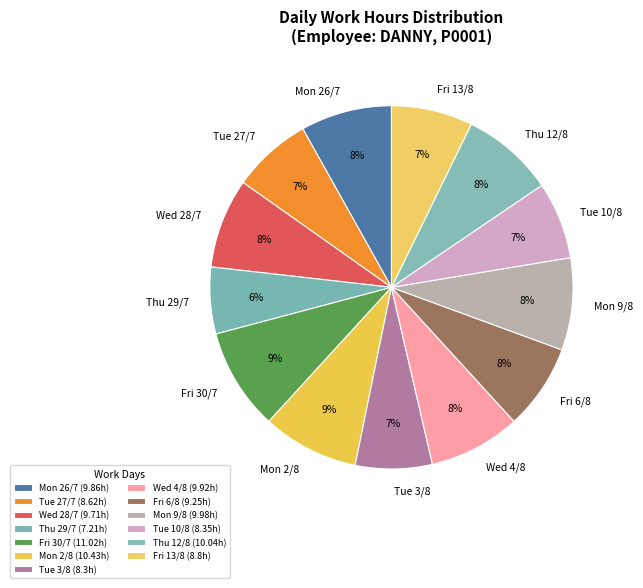

What is the ratio of the value at Tue 27/7 to the value at Fri 6/8?

0.9